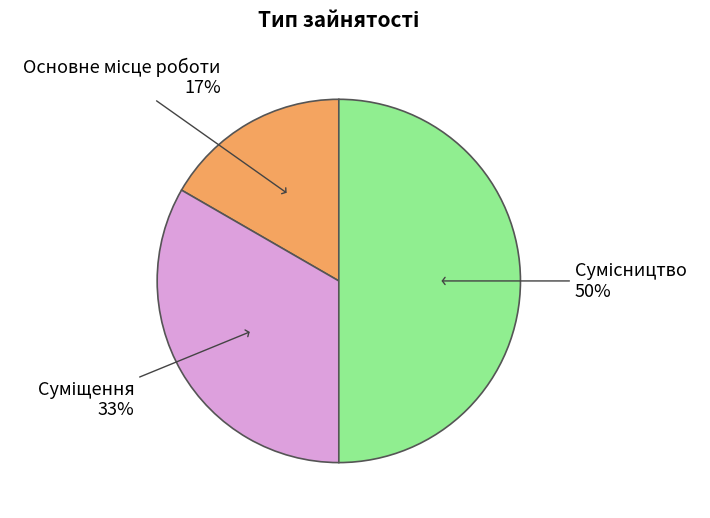

To the nearest percent, what is the difference between the largest and smallest slice percentages?

33%